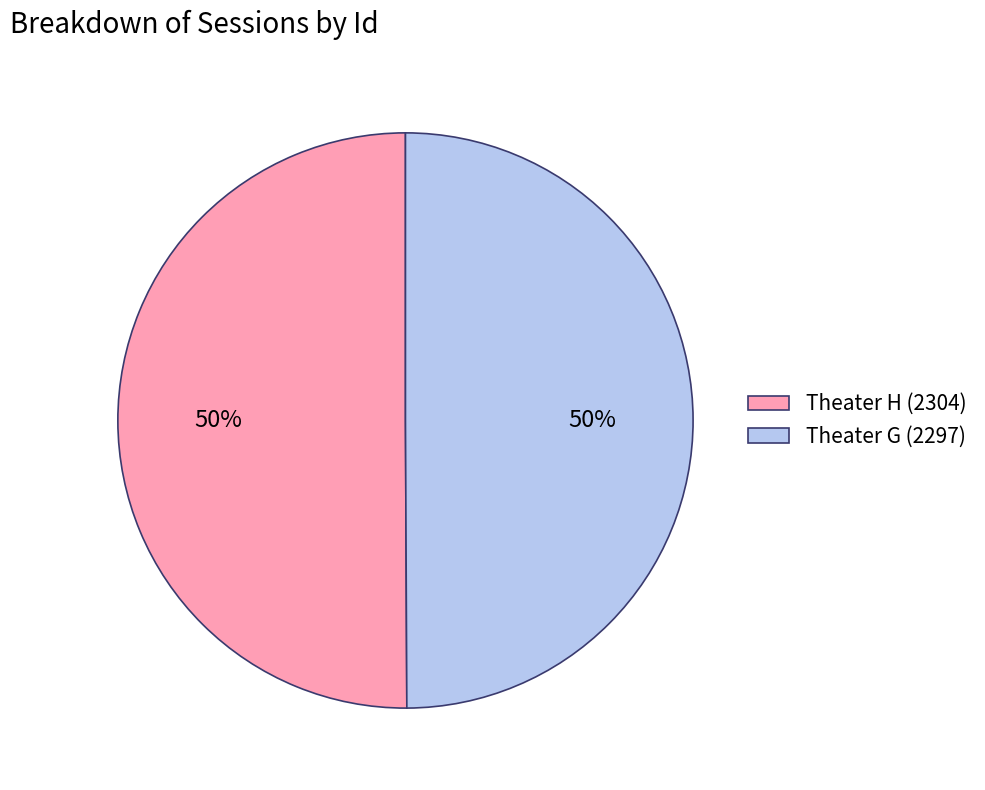

To the nearest percent, what is the combined percentage of Theater H (2304) and Theater G (2297)?

100%